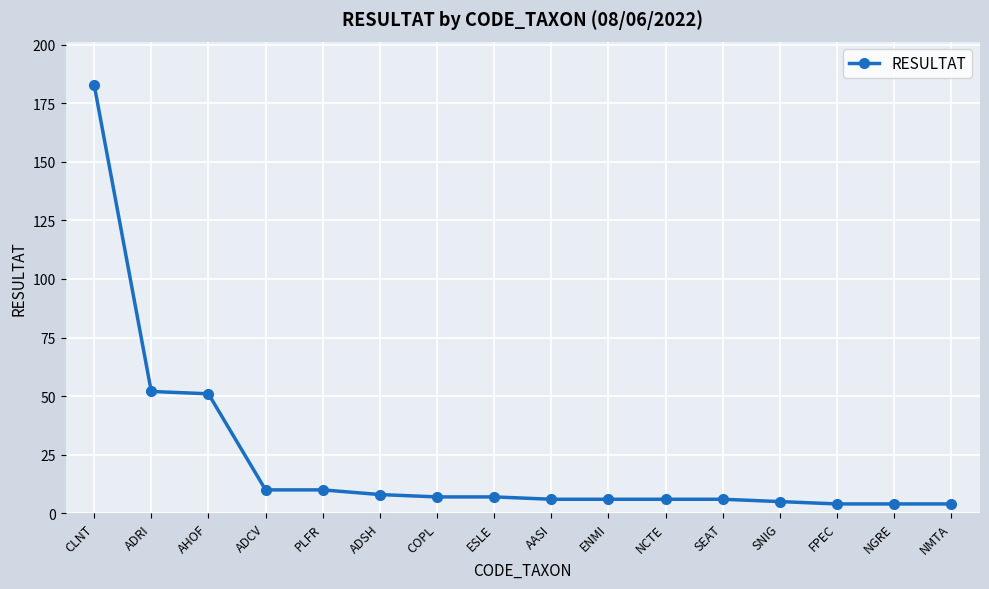

Between ADSH and NMTA, which is larger?

ADSH